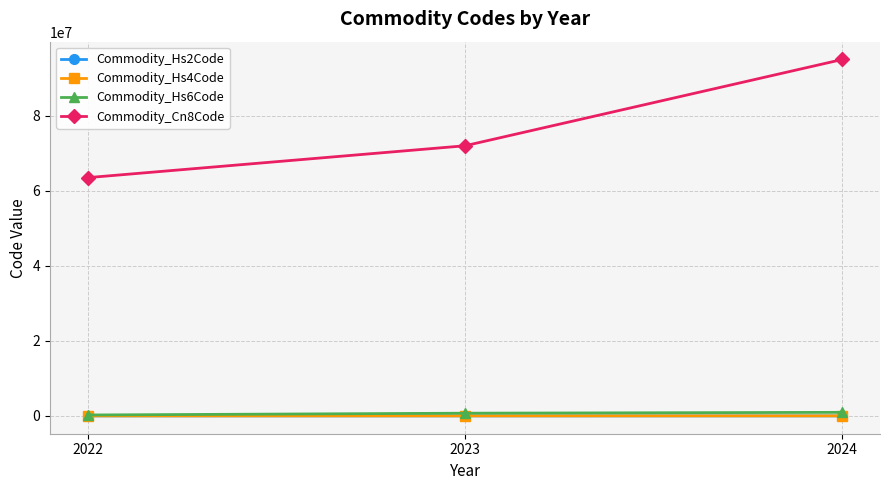

How many lines are shown in the chart?

4